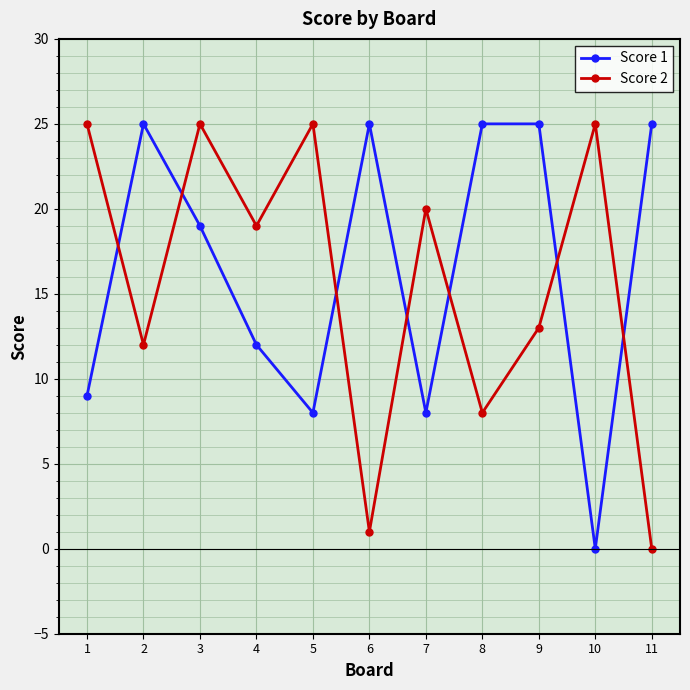

How many intersections are there between Score 2 and Score 1?

7